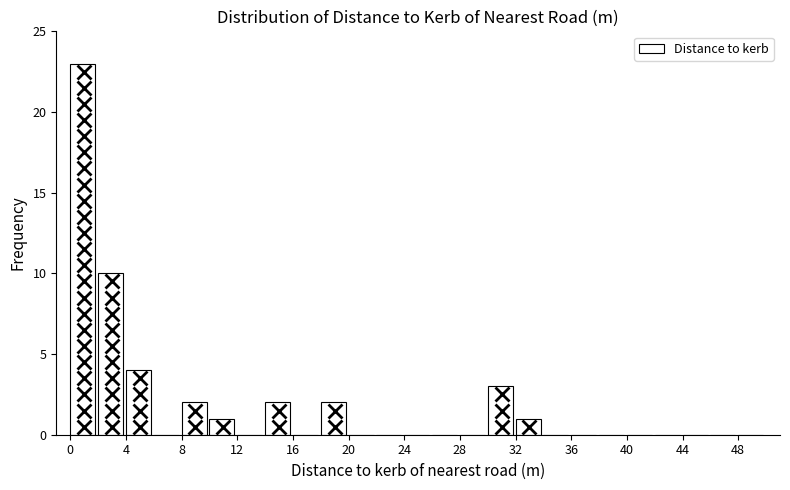

Reading left to right, transcribe this chart: for each bar, give the range it covers on the x-axis and its height. The values are not printed on the chart, so give them approximately, as read against the axis.

0 to 2: 23
2 to 4: 10
4 to 6: 4
6 to 8: 0
8 to 10: 2
10 to 12: 1
12 to 14: 0
14 to 16: 2
16 to 18: 0
18 to 20: 2
20 to 22: 0
22 to 24: 0
24 to 26: 0
26 to 28: 0
28 to 30: 0
30 to 32: 3
32 to 34: 1
34 to 36: 0
36 to 38: 0
38 to 40: 0
40 to 42: 0
42 to 44: 0
44 to 46: 0
46 to 48: 0
48 to 50: 0